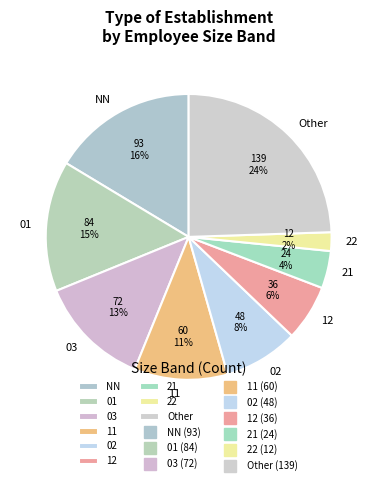

The 01 slice represents 15% of the pie. True or false?

True